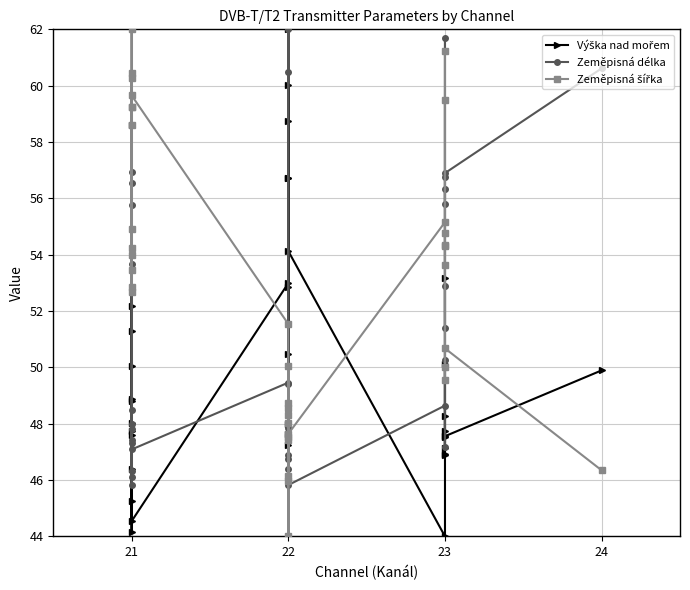

What is the sum of all Výška nad mořem values?

1810.2